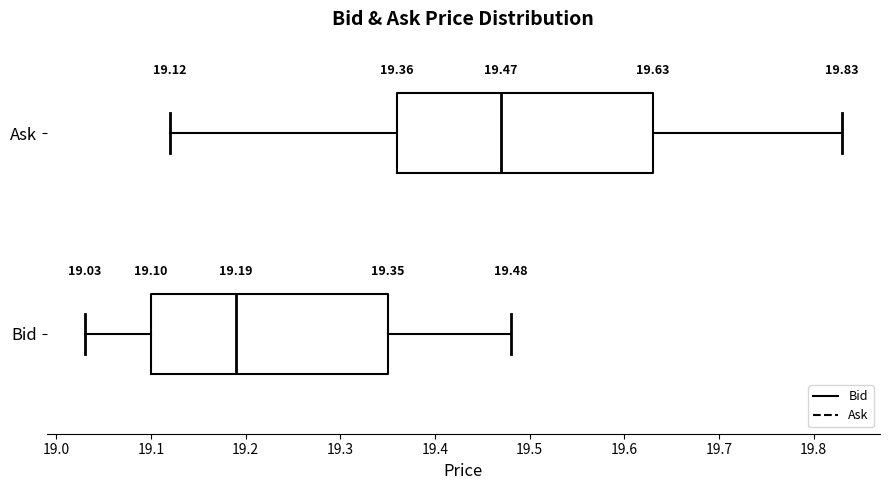

Which box has the furthest to the left median line?

Bid